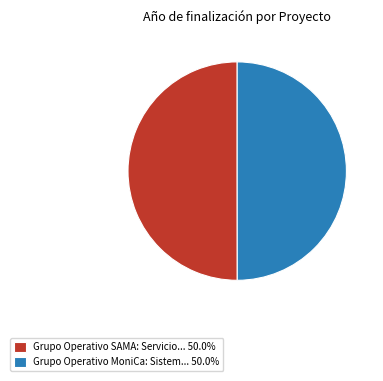

Combined, do Grupo Operativo SAMA: Servicio... 50.0% and Grupo Operativo MoniCa: Sistem... 50.0% account for over 50%?

Yes